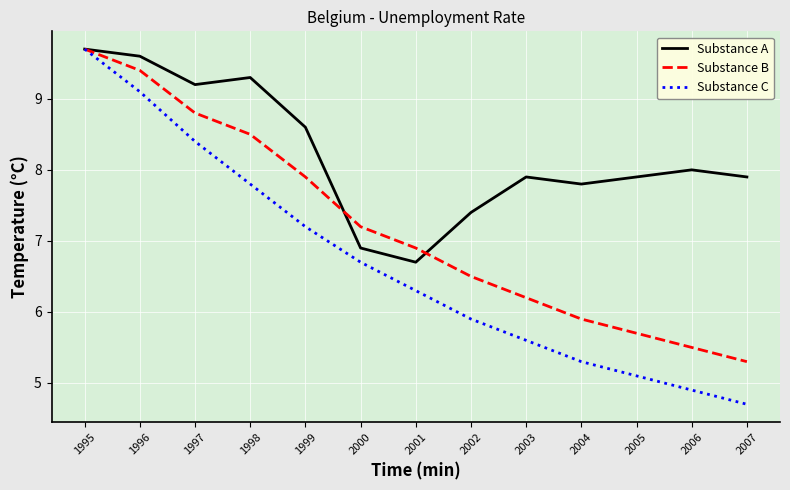

Is the value of Substance A at 2000 greater than the value of Substance C at 2003?

Yes